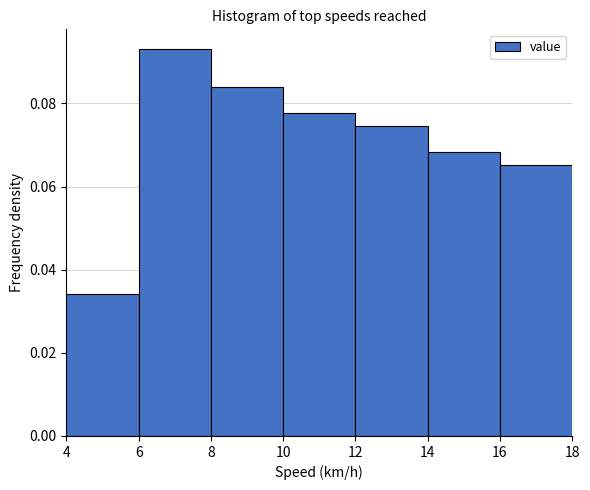

How tall is the bar that spans 10 to 12 on the x-axis? The values are not printed on the chart, so give them approximately, as read against the axis.

0.078